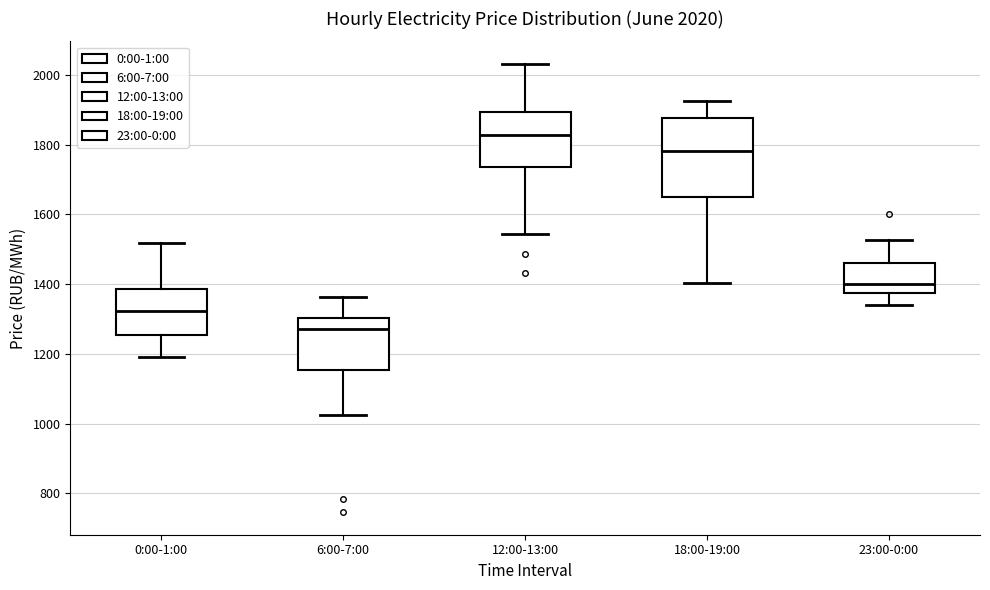

Which box's median line is the lowest?

6:00-7:00